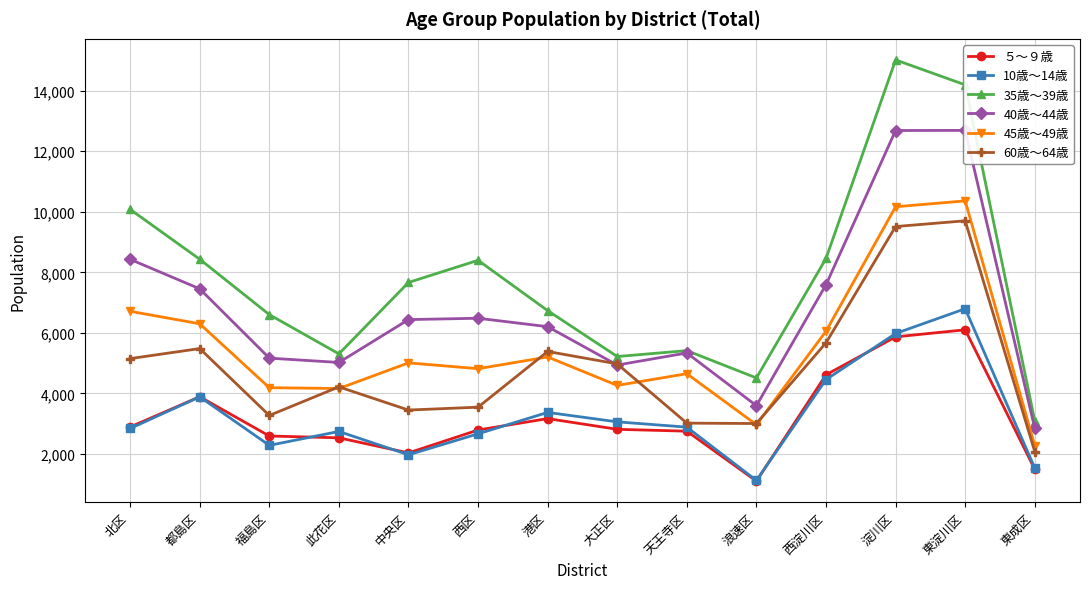

How many interior local peaks does the 45歳～49歳 series have?

4